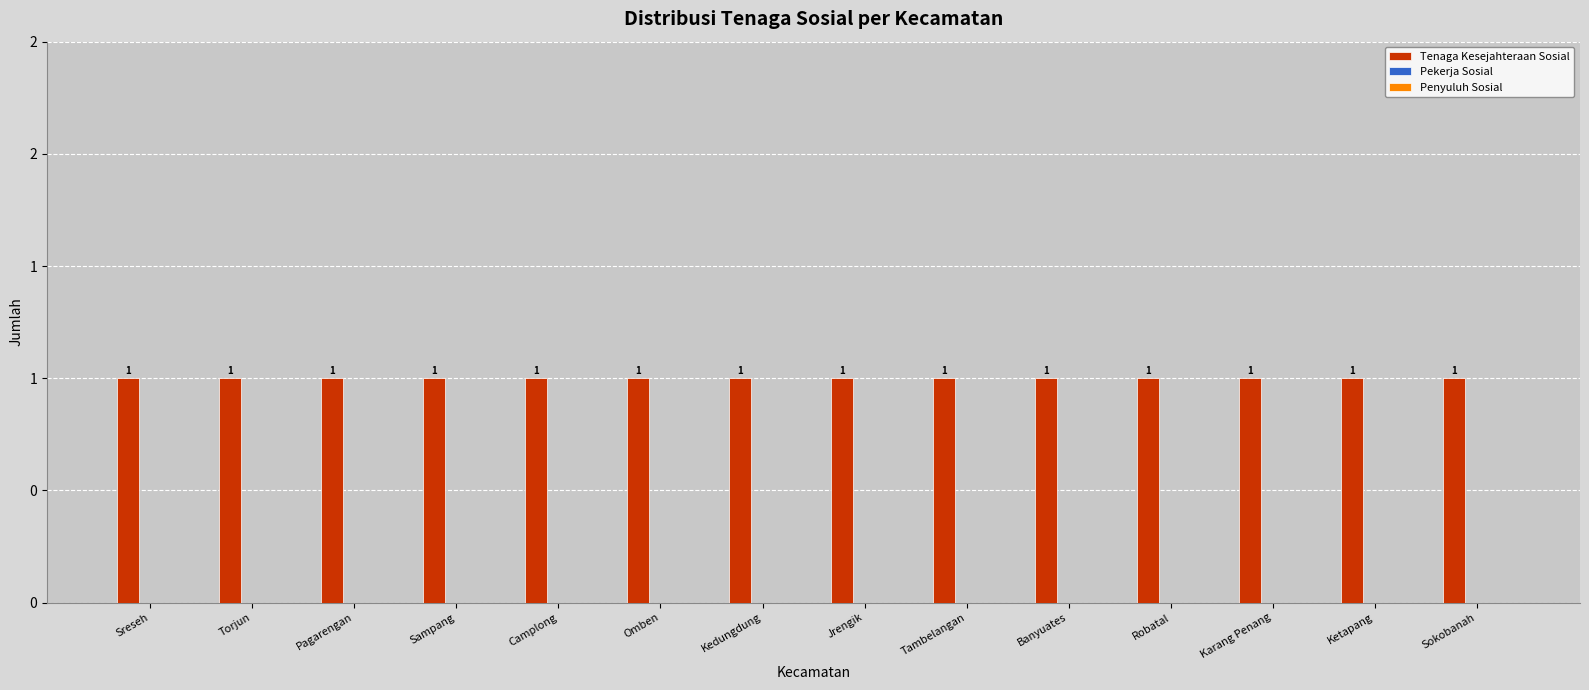

How many distinct data groups are displayed?

3